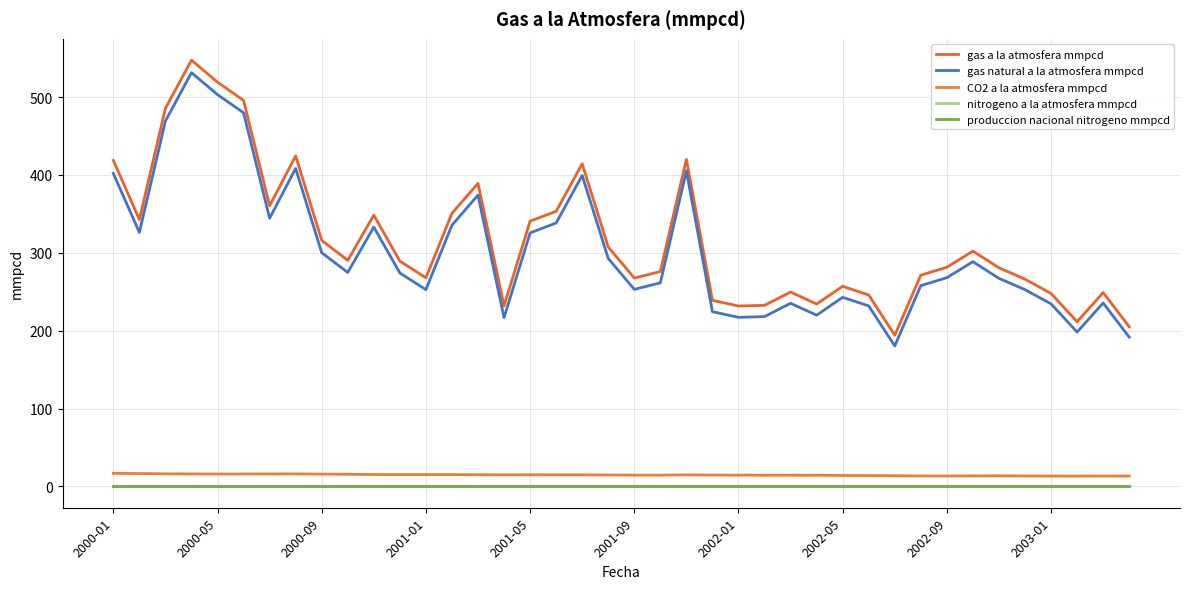

Which series has the largest total across all categories?

gas a la atmosfera mmpcd